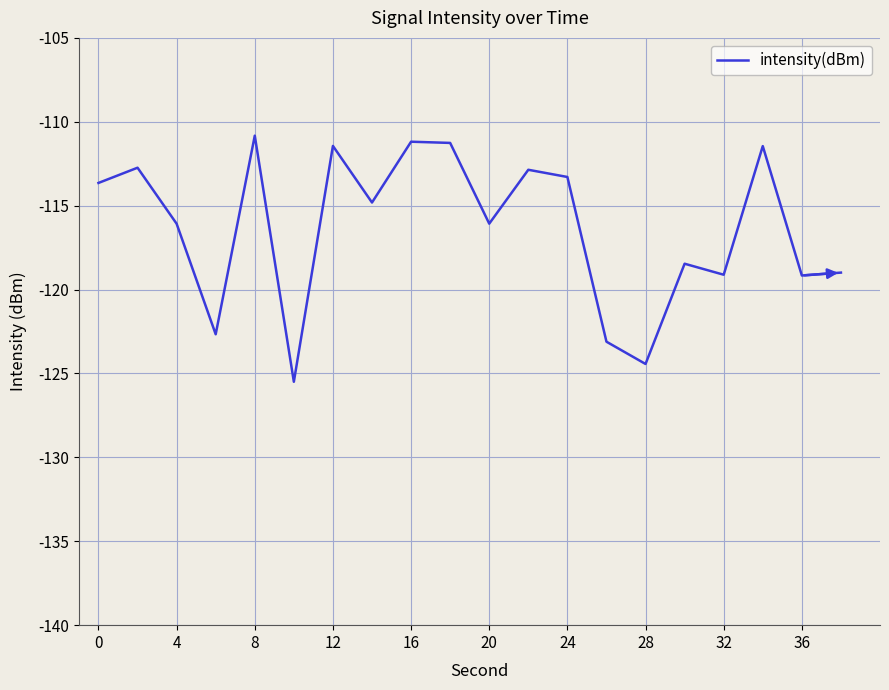

How many distinct data groups are displayed?

1